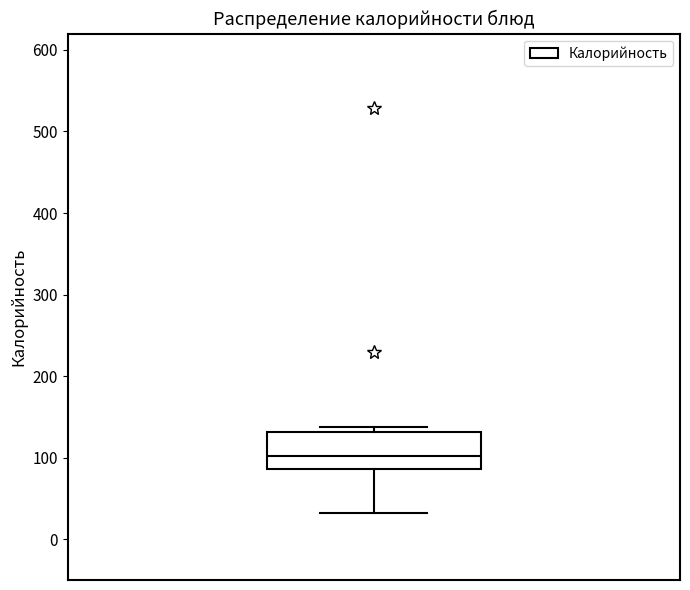

Read this box plot against the y-axis: the position of the median line, the range covered by the box, and the ends of both whiskers. The values are not printed on the chart, so give them approximately, as read against the axis.

median 100, box 90 to 130, whiskers 30 to 140